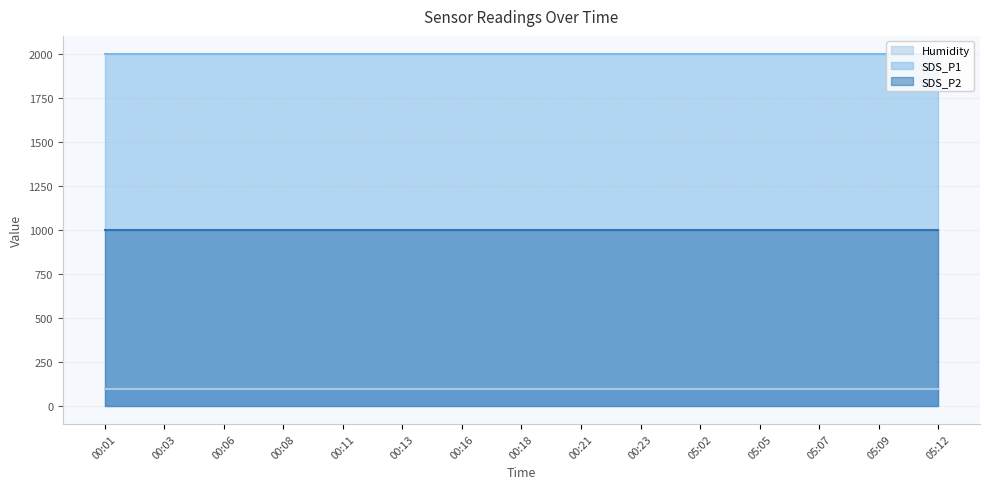

Is it true that SDS_P2 equals 210.4 at 05:09?

False